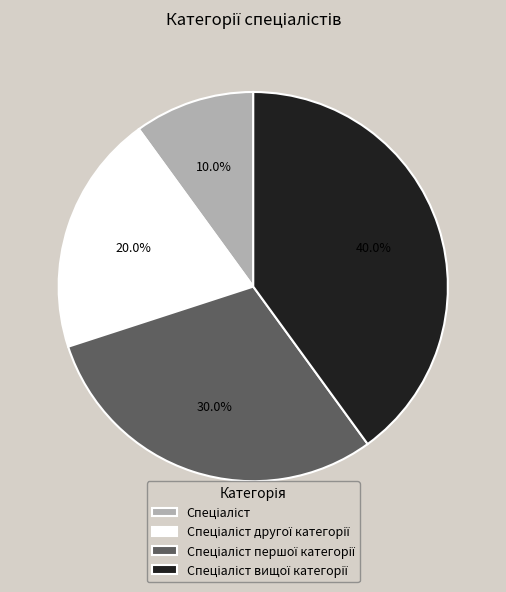

Is there a majority slice in this chart?

No